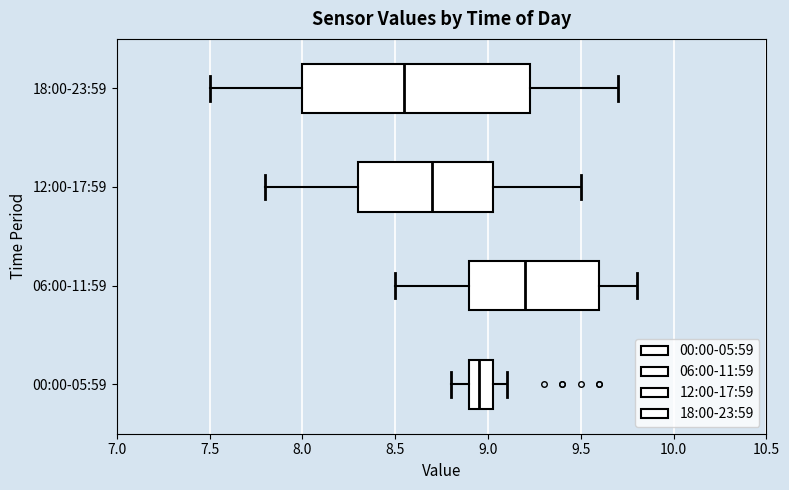

Reading bottom to top, read every box against the x-axis: the position of its median line, the range the box covers, and the ends of its whiskers. The values are not printed on the chart, so give them approximately, as read against the axis.

00:00-05:59: median 8.95, box 8.90 to 9.05, whiskers 8.80 to 9.10
06:00-11:59: median 9.20, box 8.90 to 9.60, whiskers 8.50 to 9.80
12:00-17:59: median 8.70, box 8.30 to 9.05, whiskers 7.80 to 9.50
18:00-23:59: median 8.55, box 8.00 to 9.25, whiskers 7.50 to 9.70